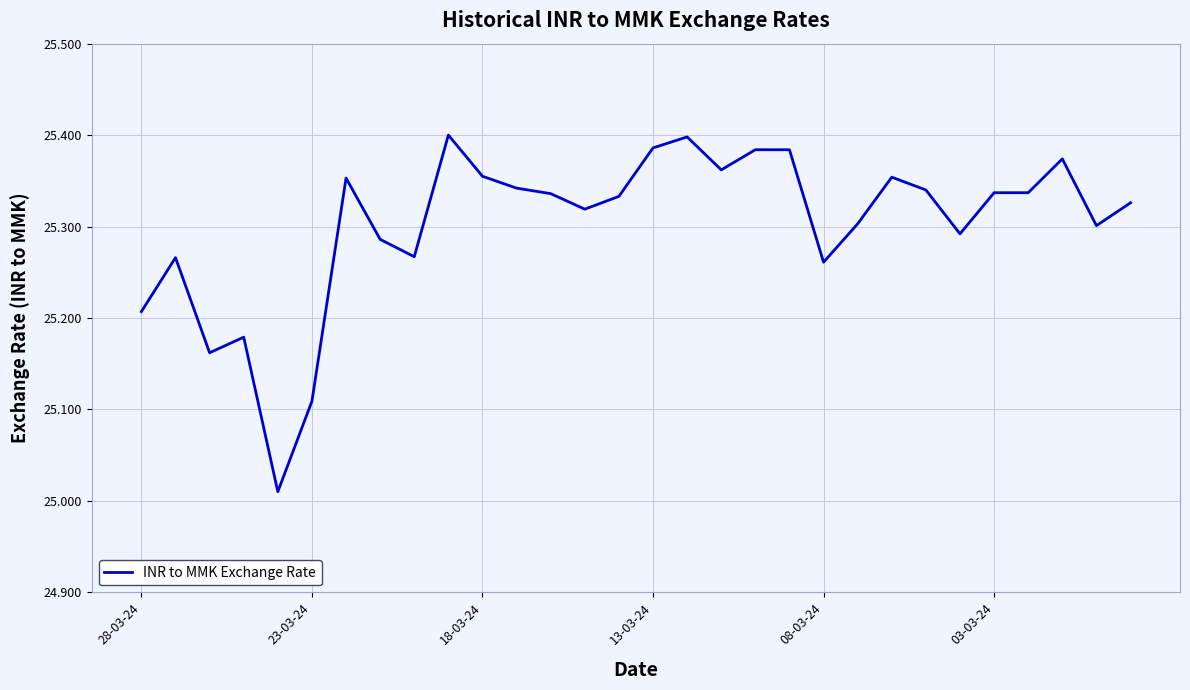

Is this an area chart (filled region under the line)?

No